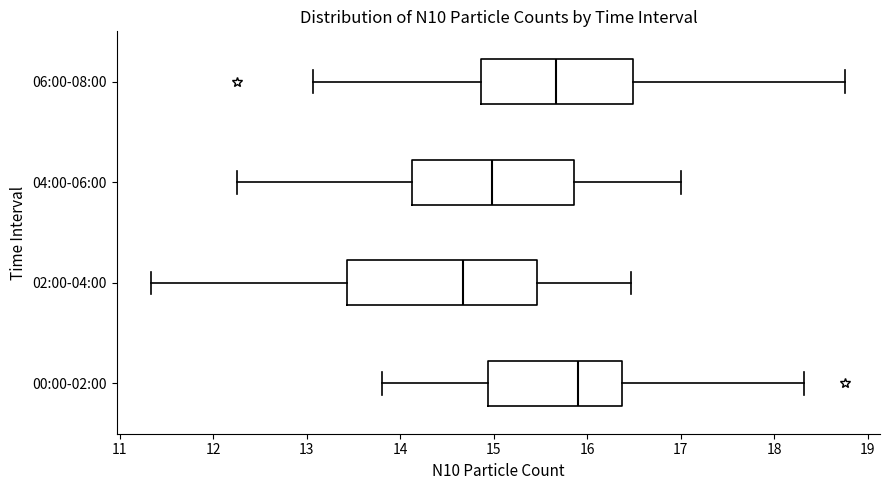

Comparing the boxes themselves (not the whiskers), which one is the widest?

02:00-04:00